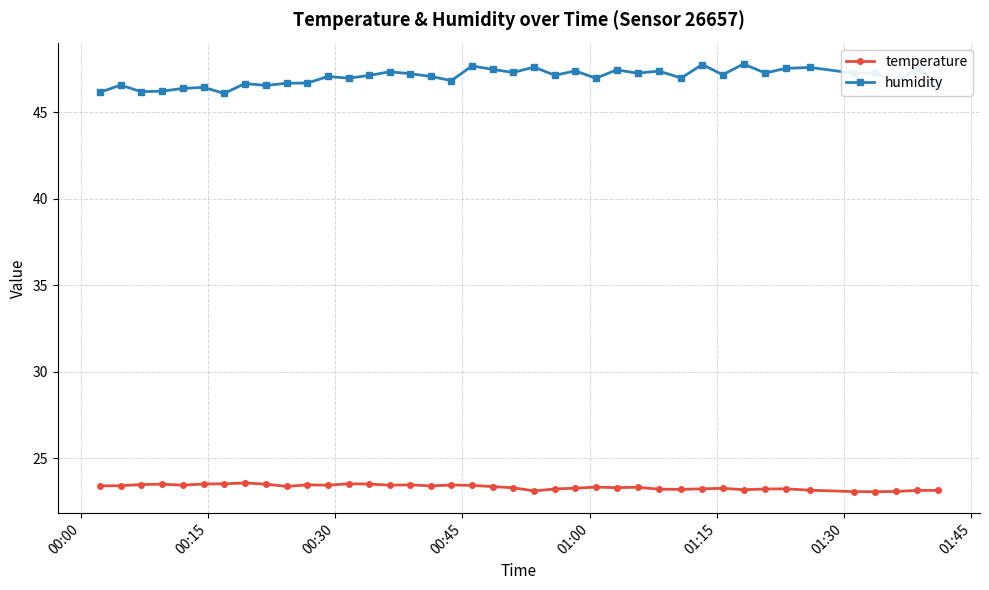

What is the maximum value shown in the chart?

47.8